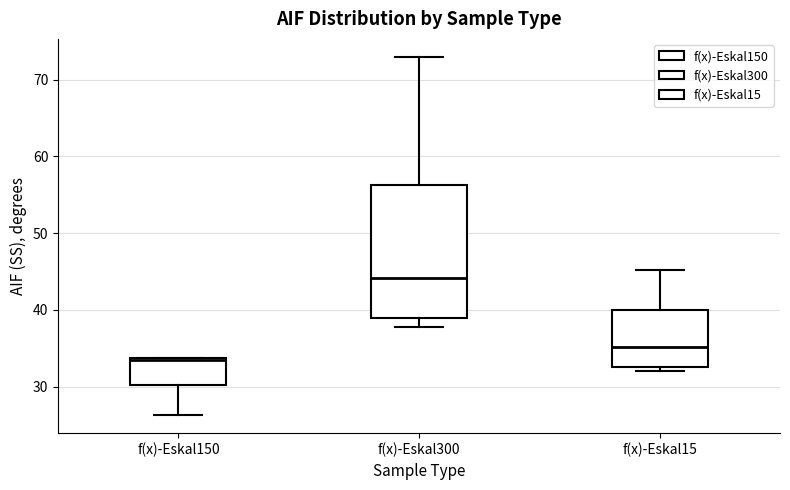

Reading left to right, transcribe this box plot: for each box, give where its median line is, the range the box spans, and where its two whiskers end, as read against the y-axis. The values are not printed on the chart, so give them approximately, as read against the axis.

f(x)-Eskal150: median 34, box 30 to 34, whiskers 26 to 34
f(x)-Eskal300: median 44, box 39 to 56, whiskers 38 to 73
f(x)-Eskal15: median 35, box 33 to 40, whiskers 32 to 45